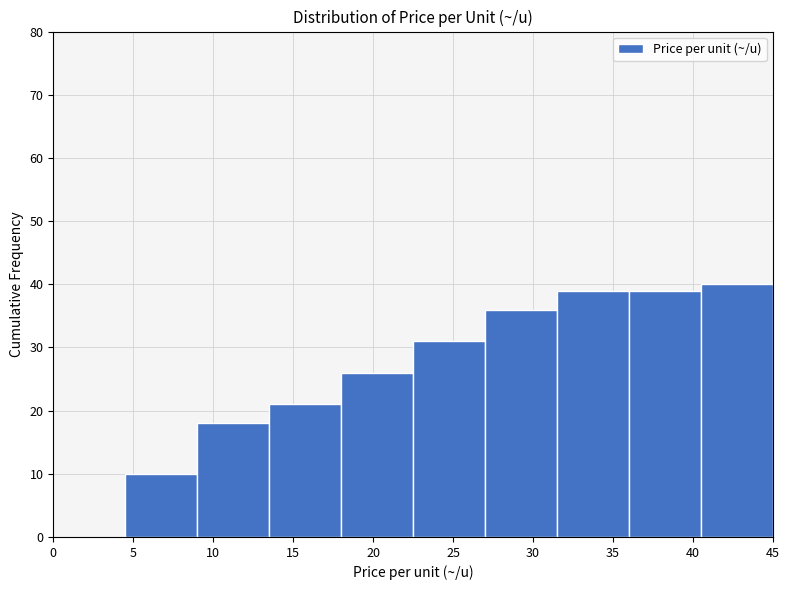

Over which range of the x-axis is the bar tallest?

40.5 to 45.0